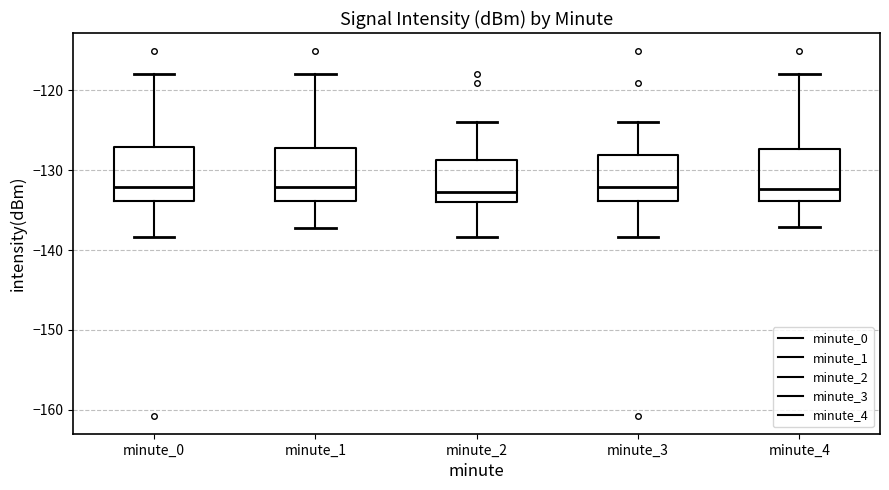

Where is the upper edge of the box for minute_2 on the y-axis? The values are not printed on the chart, so give them approximately, as read against the axis.

-129